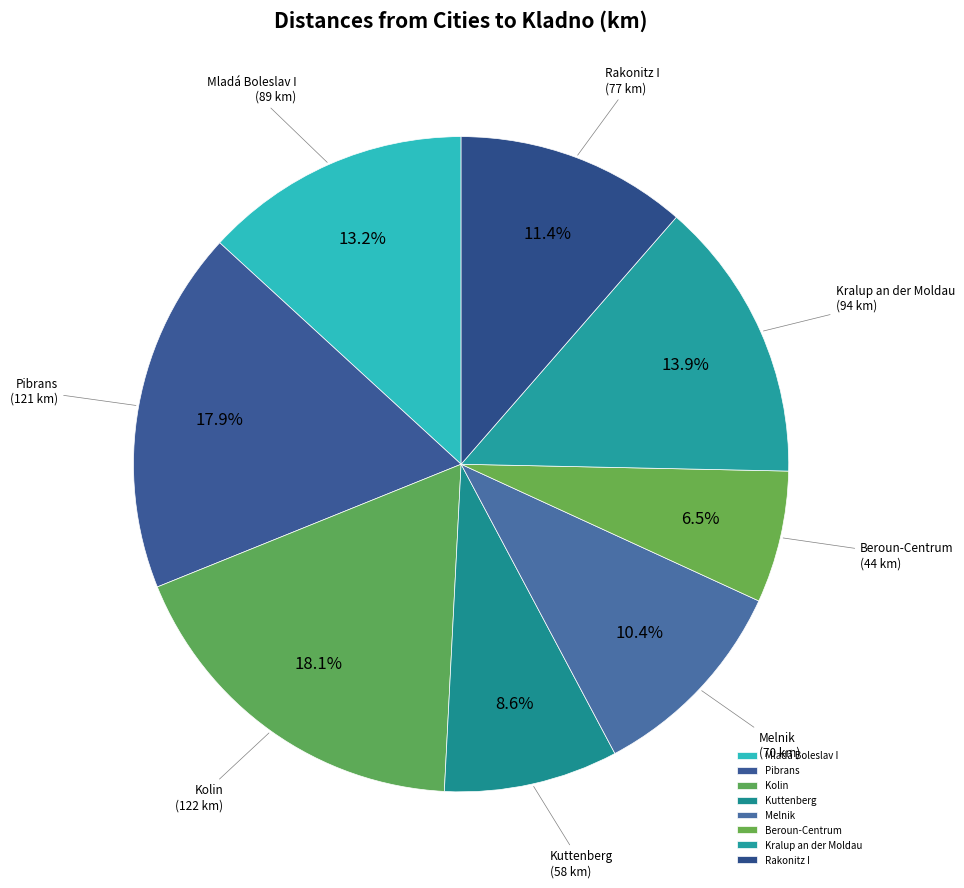

To the nearest percent, what is the difference between the largest and smallest slice percentages?

12%